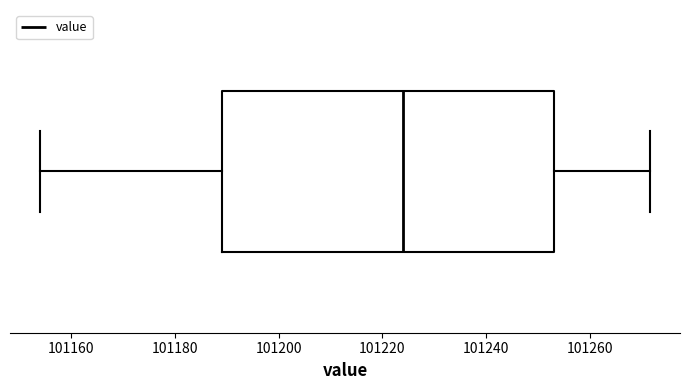

Read this box plot against the x-axis: the position of the median line, the range covered by the box, and the ends of both whiskers. The values are not printed on the chart, so give them approximately, as read against the axis.

median 101224, box 101190 to 101252, whiskers 101154 to 101272